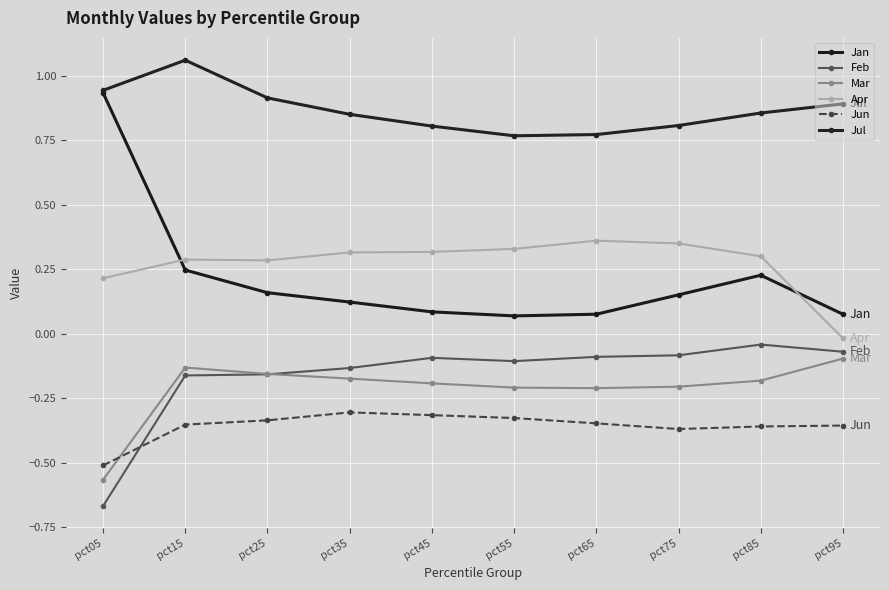

Rank the categories by Jun value from lowest to highest.

pct05, pct75, pct85, pct95, pct15, pct65, pct25, pct55, pct45, pct35